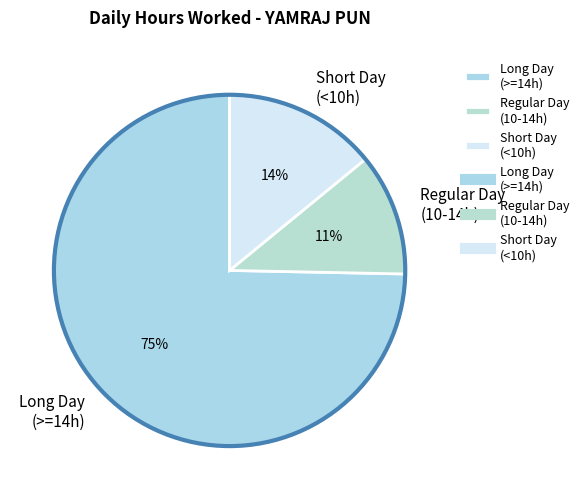

Between Long Day (>=14h) and Regular Day (10-14h), which is larger?

Long Day (>=14h)